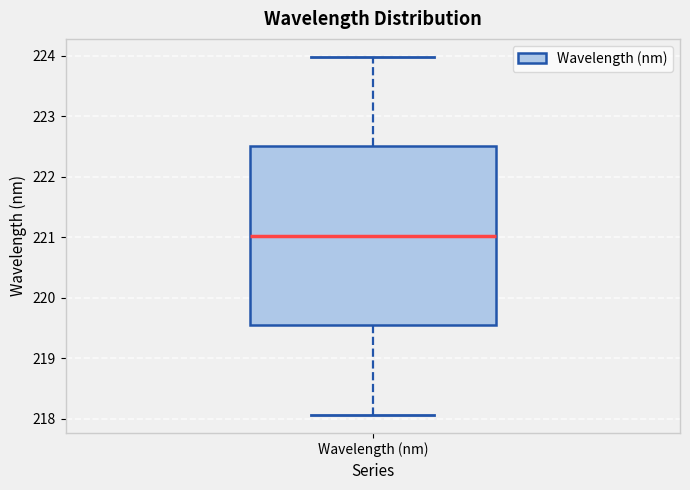

Where is the lower edge of the box for Wavelength (nm) on the y-axis? The values are not printed on the chart, so give them approximately, as read against the axis.

219.5